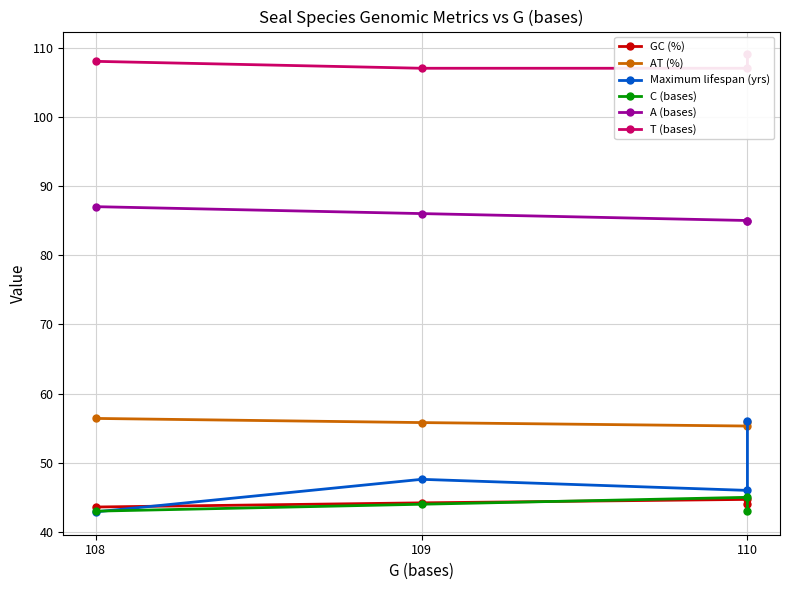

Between 109 and 110, which series saw the biggest shift?

Maximum lifespan (yrs)